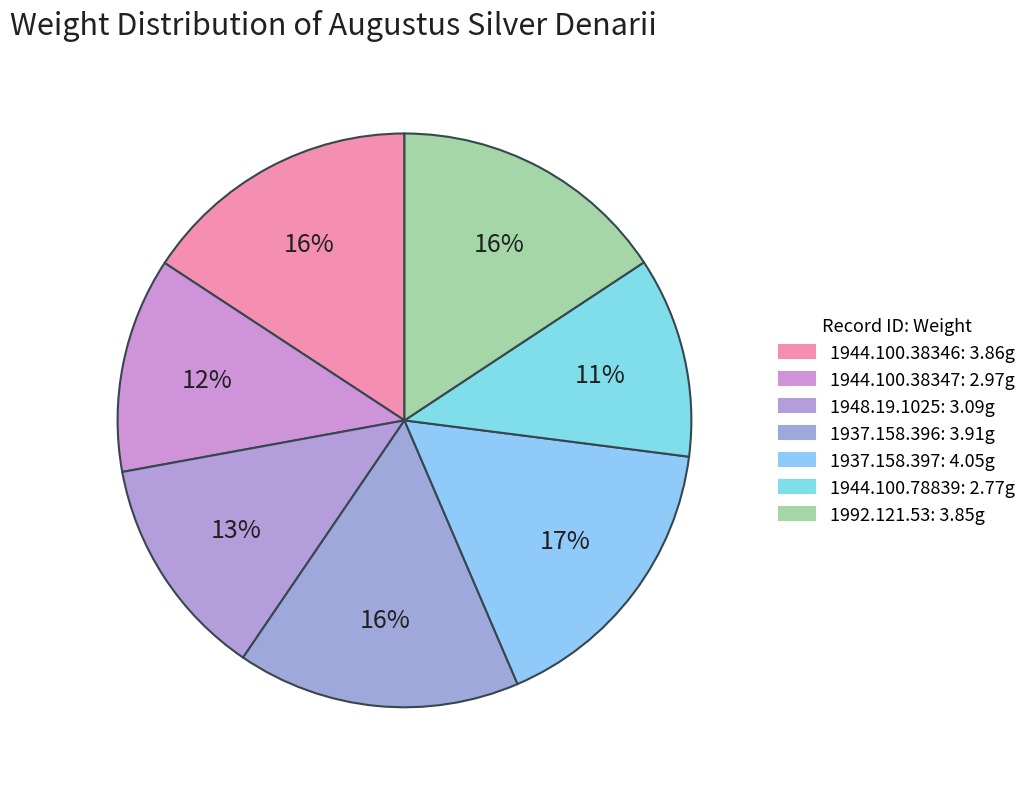

To the nearest percent, what percentage of the pie is 1944.100.38347?

12%